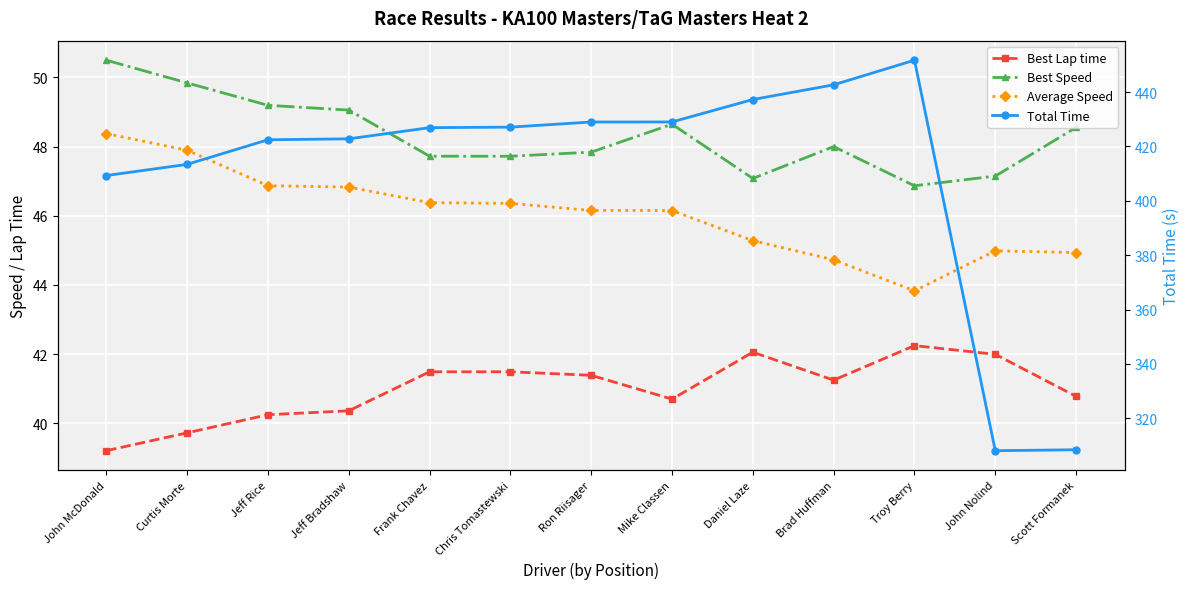

What is the difference between the Best Lap time values at Chris Tomastewski and Mike Classen?

0.8